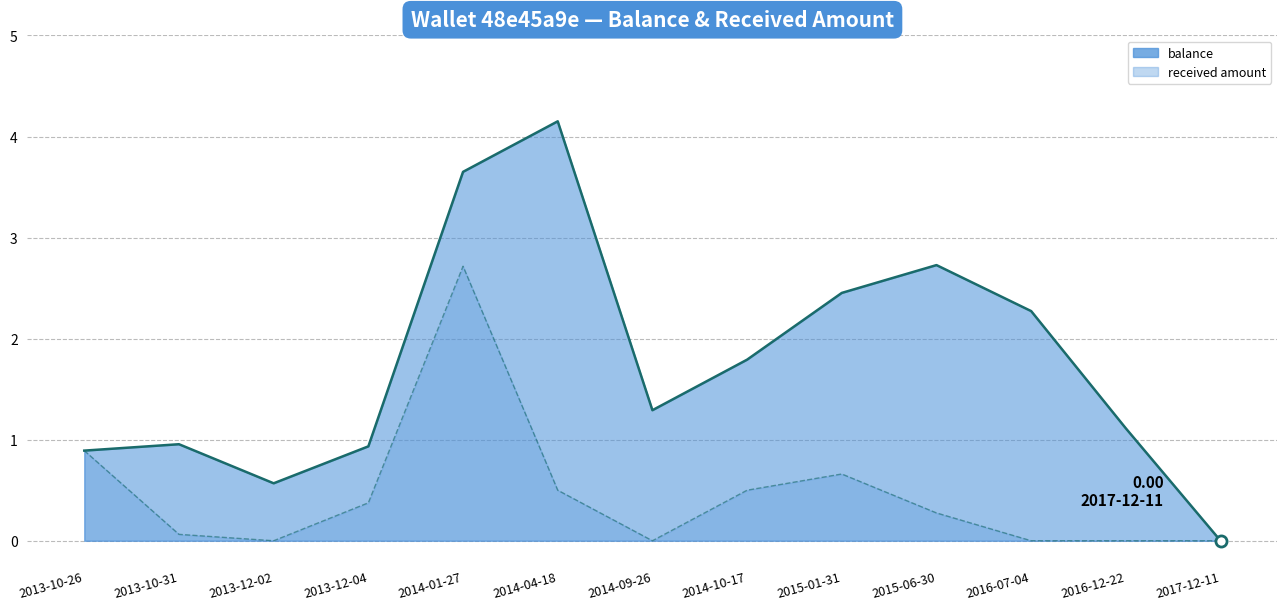

Is the value of balance at 2015-01-31 greater than the value of received amount at 2015-01-31?

Yes